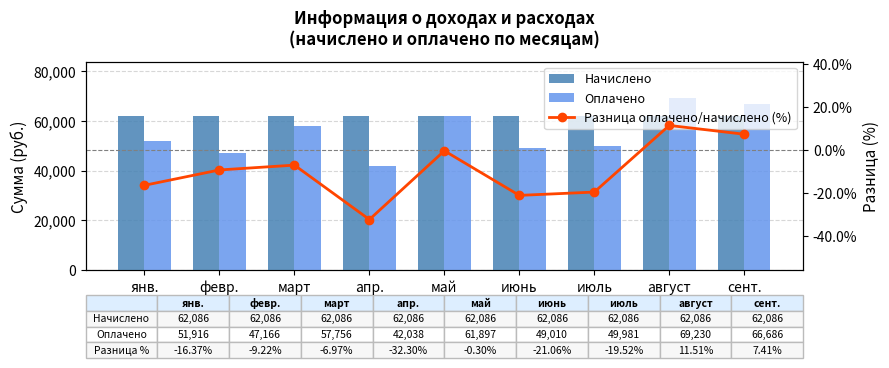

What is the value of the Начислено bar at the 5th from the left?

62086.0